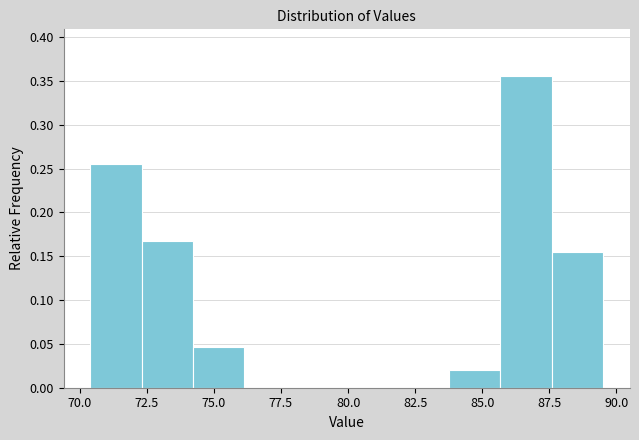

Around what value on the x-axis is the tallest bar? Give the approximate position of its centre, as read against the axis.

86.5